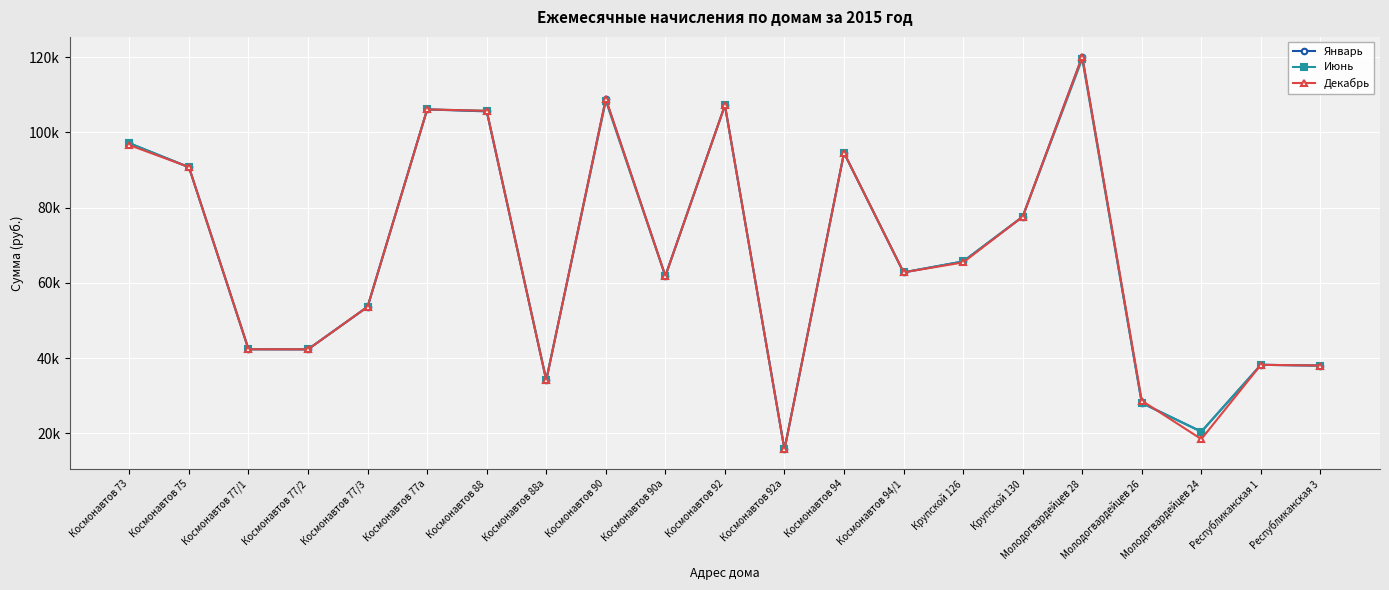

How many interior local valleys does the Декабрь series have?

6